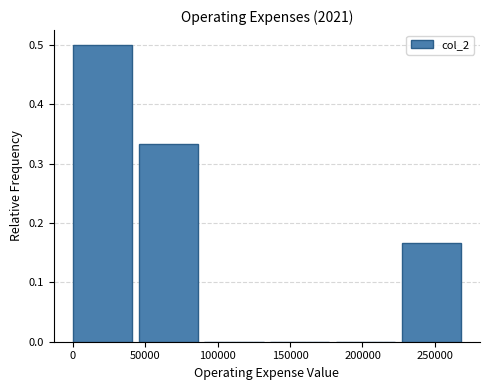

Which range on the x-axis has the tallest bar?

0 to 45000